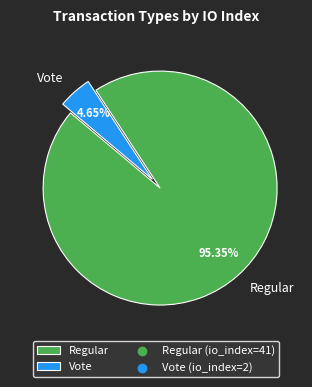

What percentage is the Regular slice, to the nearest percent?

95%